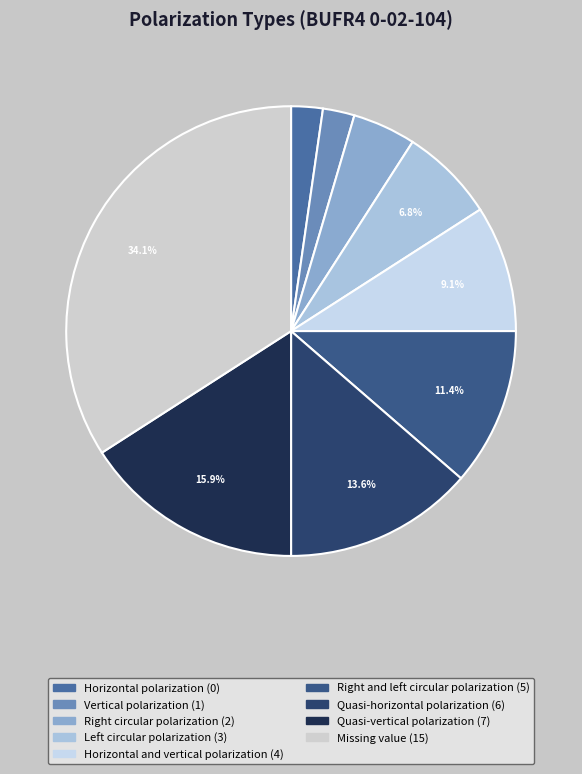

To the nearest percent, what is the difference between the Missing value and Vertical polarization slice percentages?

32%